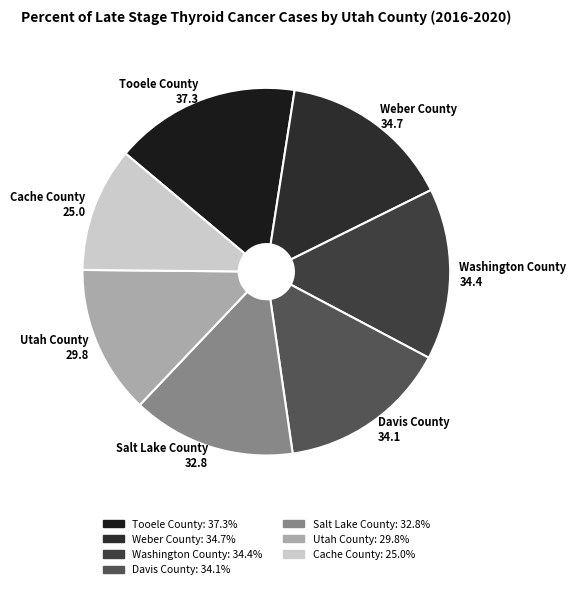

Which category has the smallest portion of the pie?

Cache County